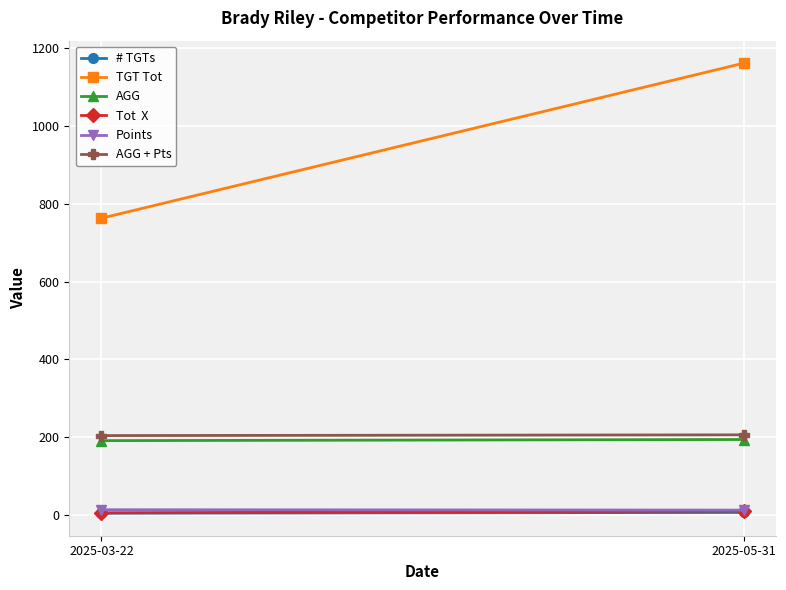

At how many categories does at least one series exceed 305?

2